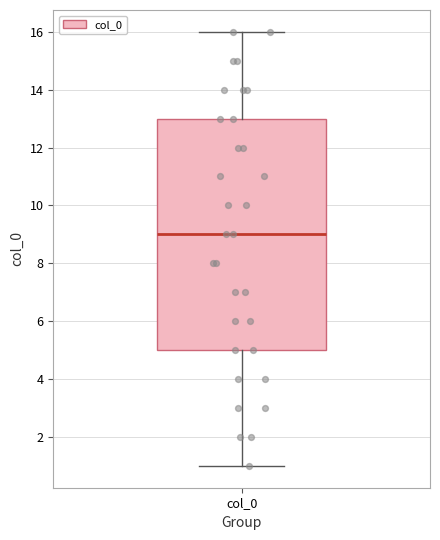

Where does the lower whisker of the box for col_0 end on the y-axis? The values are not printed on the chart, so give them approximately, as read against the axis.

1